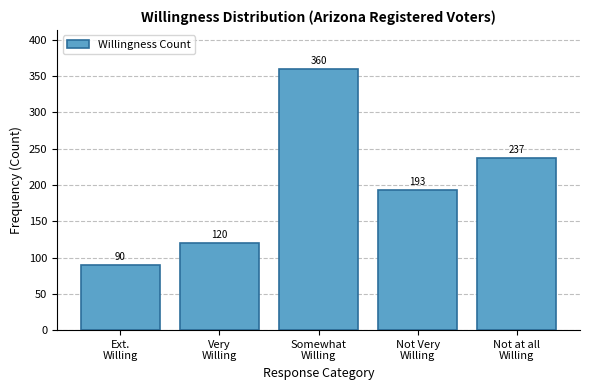

What is the sum of all values?

1000.0